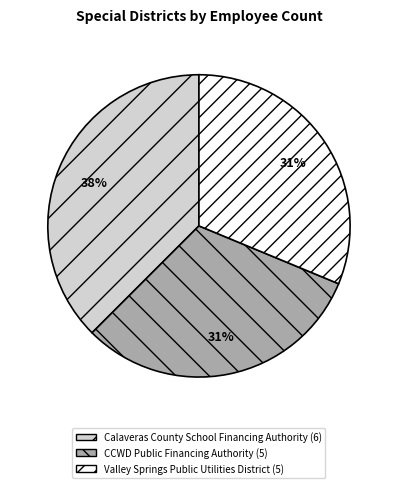

Do CCWD Public Financing Authority and Calaveras County School Financing Authority together represent more than half of the pie?

Yes